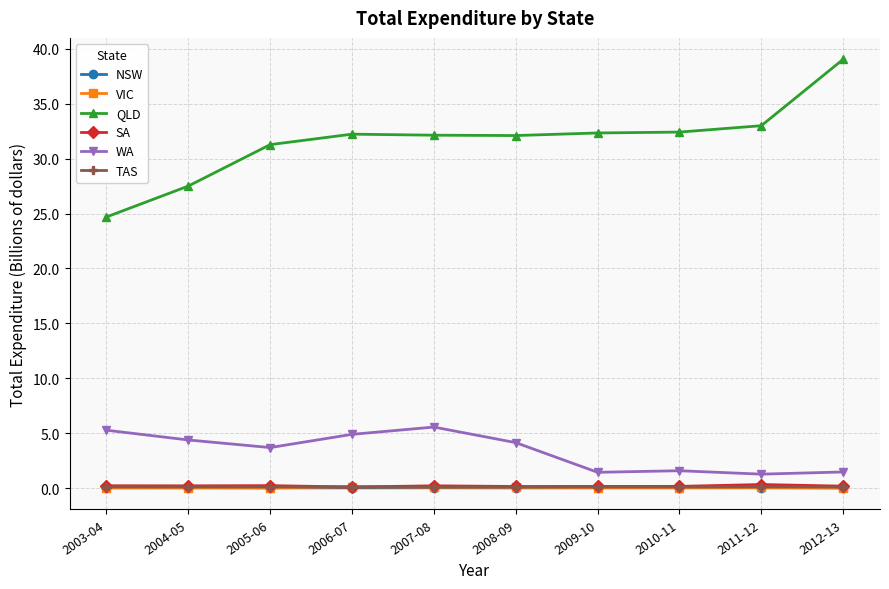

The value of SA at 2012-13 is 0.2. True or false?

True